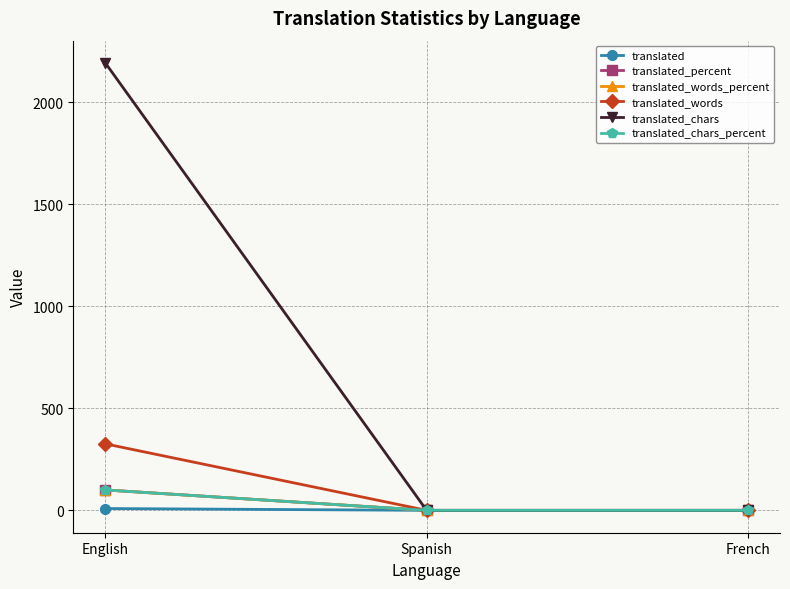

How many values in translated_chars_percent are above zero?

1